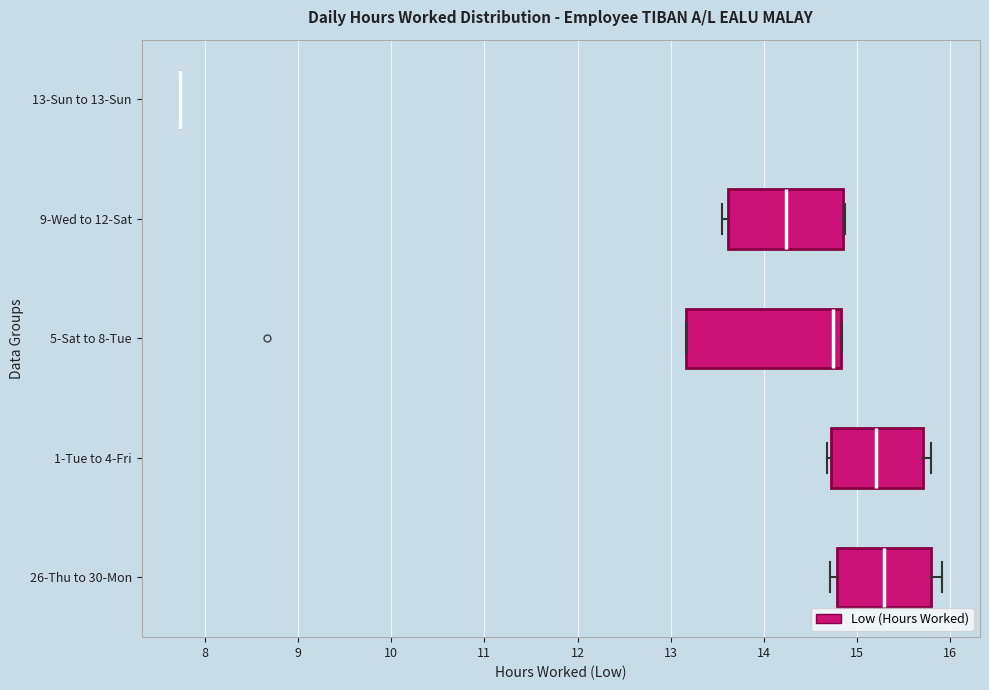

Where does the median line of the box for 5-Sat to 8-Tue sit on the x-axis? The values are not printed on the chart, so give them approximately, as read against the axis.

14.7